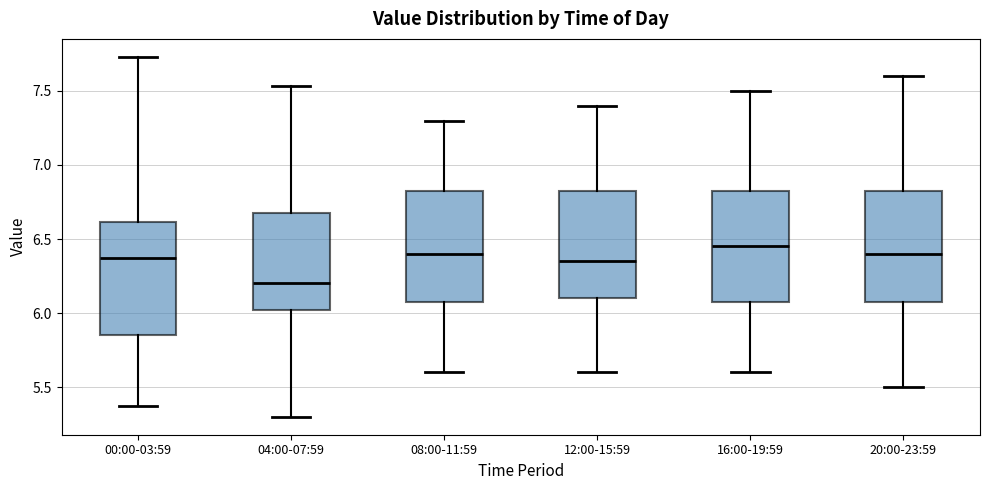

Where is the upper edge of the box for 20:00-23:59 on the y-axis? The values are not printed on the chart, so give them approximately, as read against the axis.

6.85